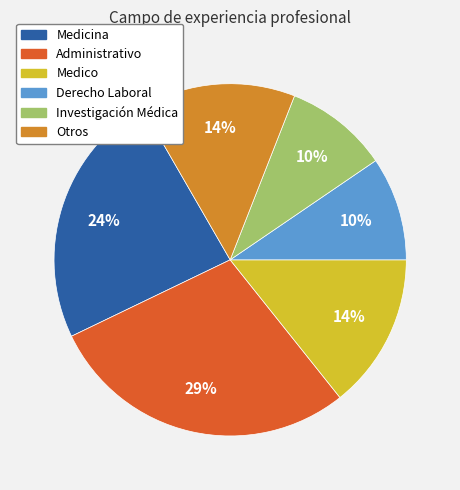

To the nearest percent, what is the difference between the largest and smallest slice percentages?

19%